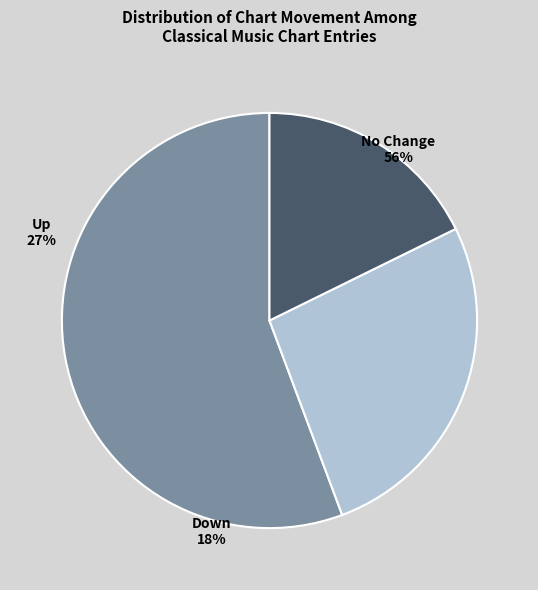

Is it true that - is 48% of the pie?

False